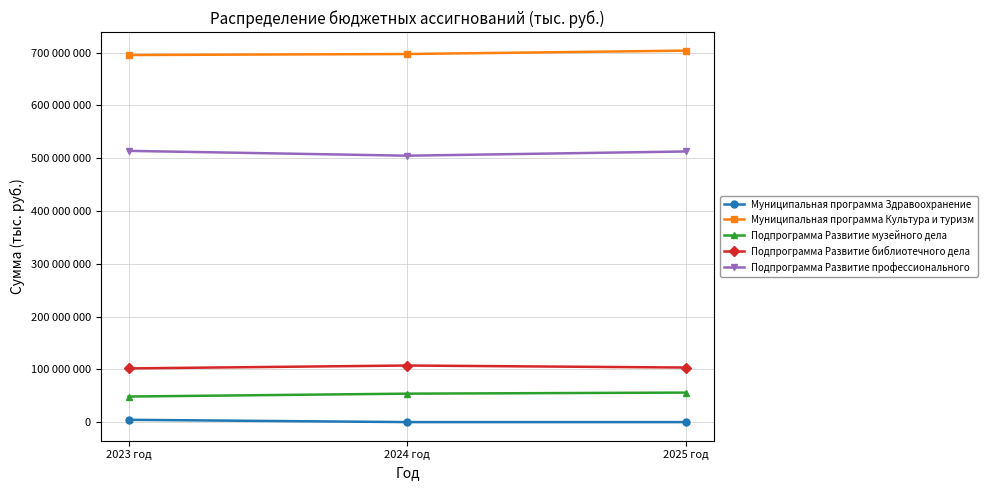

What position from the left is 2023 год?

1